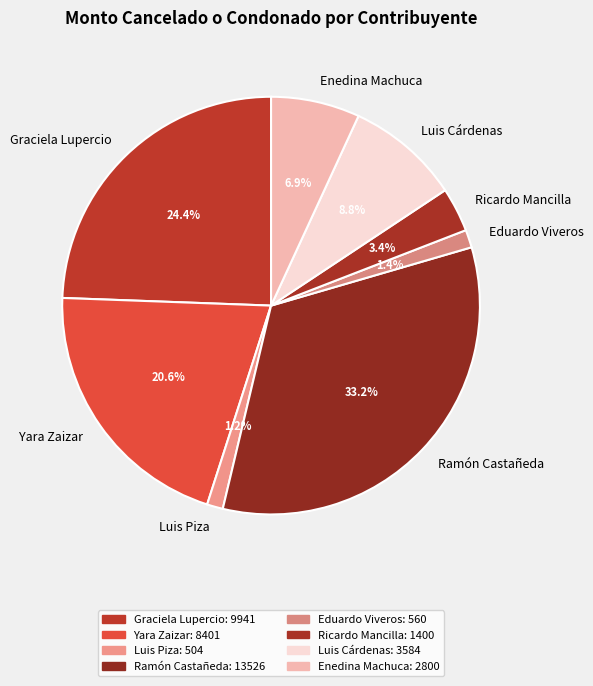

Between Enedina Machuca and Eduardo Viveros, which is larger?

Enedina Machuca